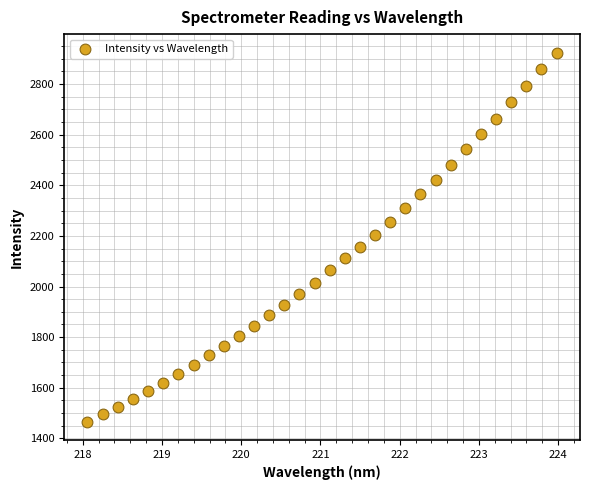

What is the range of X values (max minus min)?

5.9